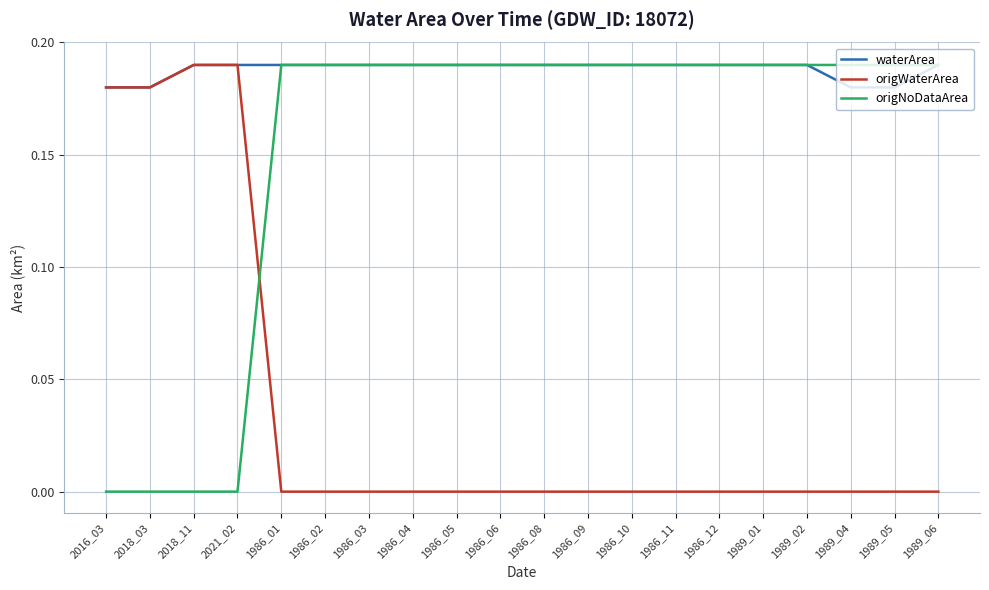

Rank the series by their average value, from highest to lowest.

waterArea, origNoDataArea, origWaterArea